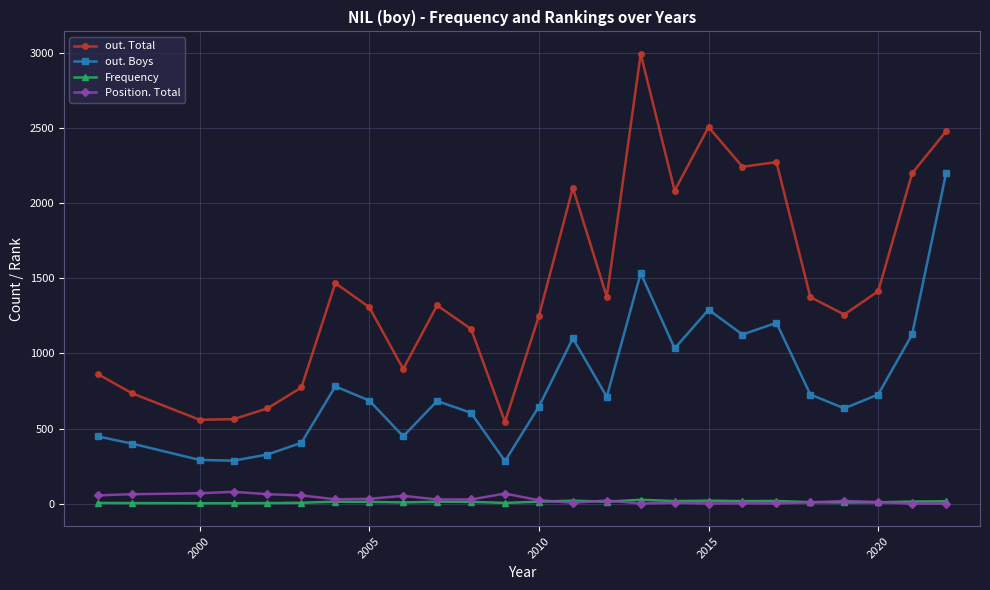

What is the greatest value displayed?

2993